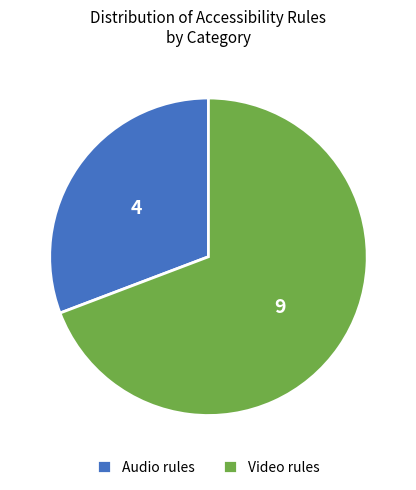

Between Audio rules and Video rules, which is larger?

Video rules